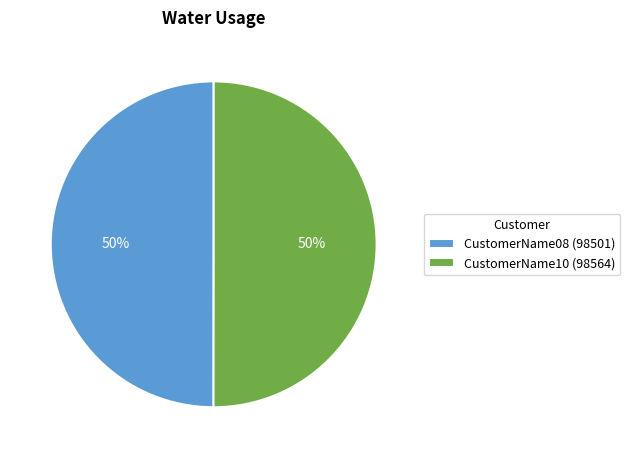

How many slices are in this pie chart?

2